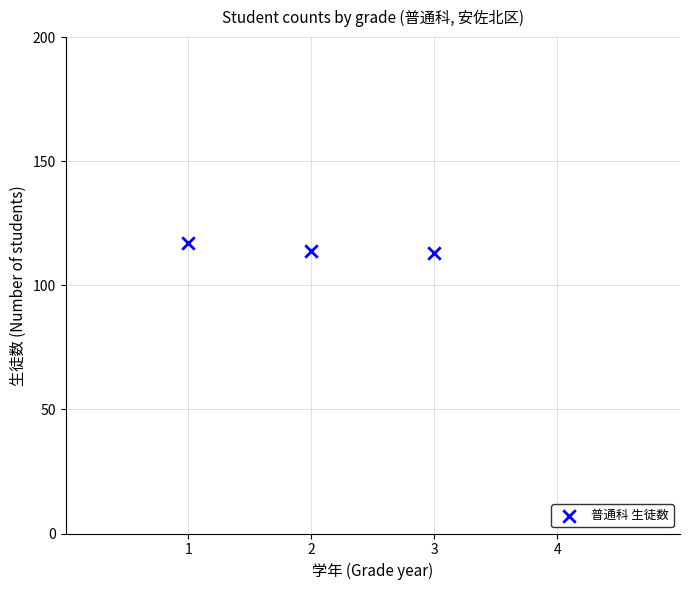

What is the range of Y values (max minus min)?

4